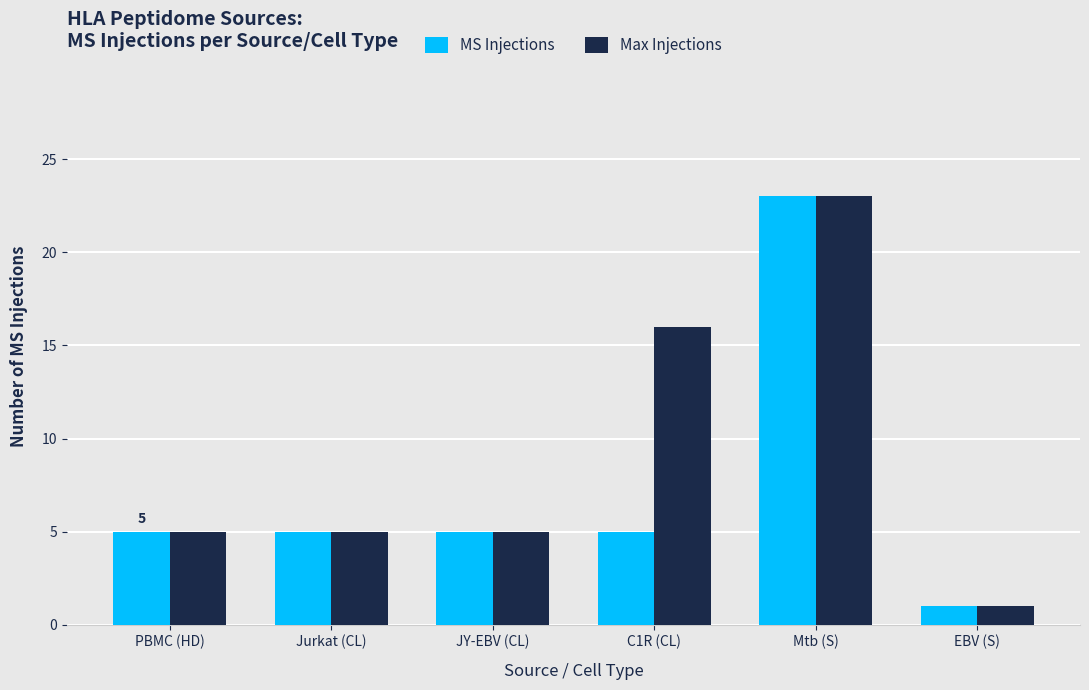

True or false: MS Injections has a value of 5 at PBMC (HD).

True